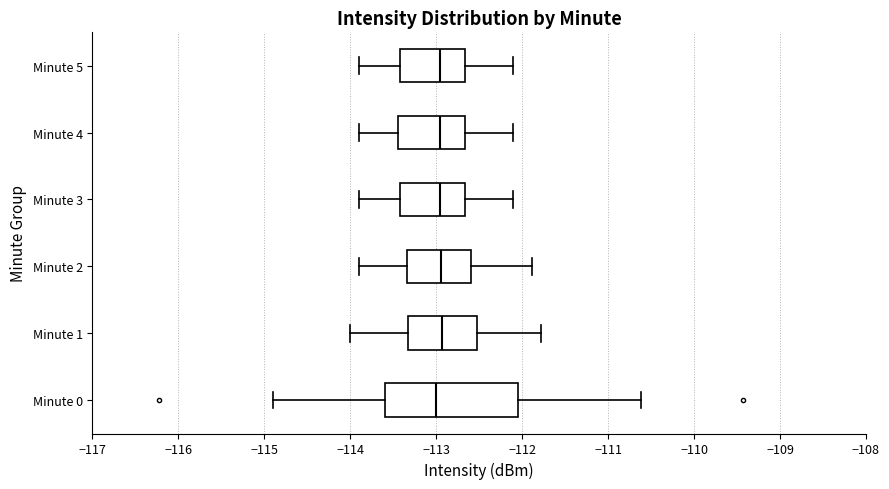

Comparing the boxes themselves (not the whiskers), which one is the widest?

Minute 0